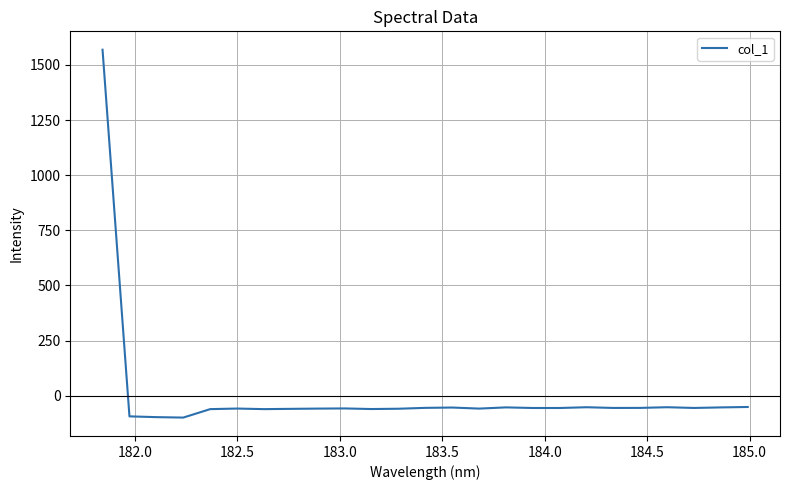

What is the difference between the maximum and minimum values?

1667.9